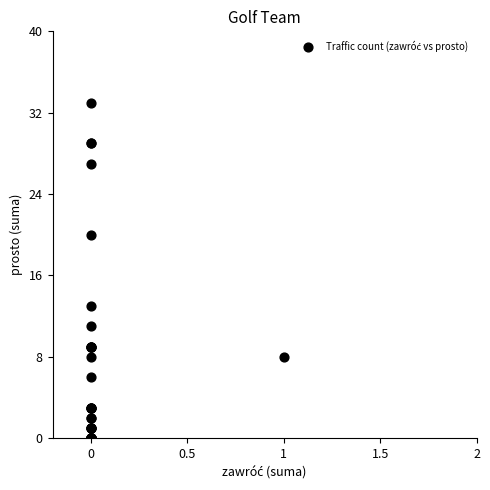

What Y value in the scatter plot is closest to 16?

13